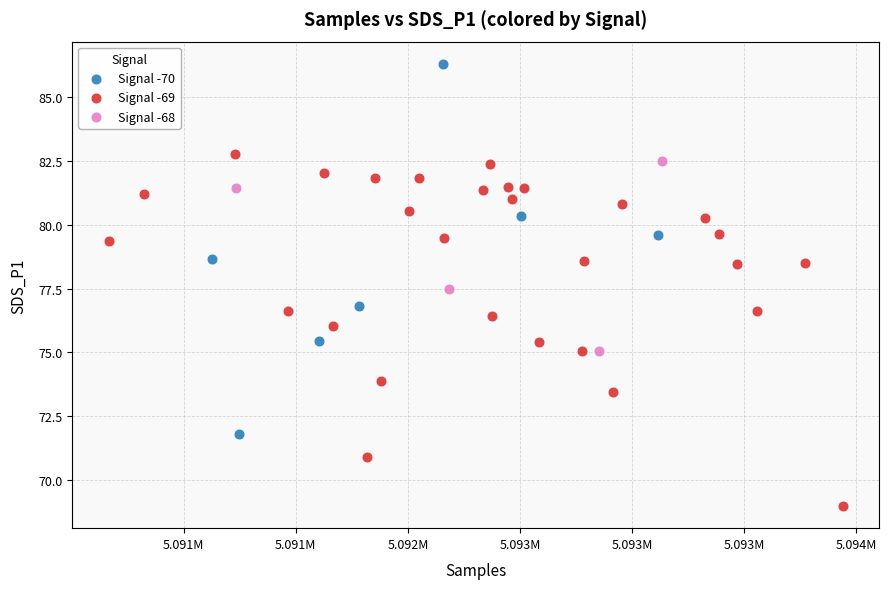

Which series contains the lowest Y value?

Signal -69